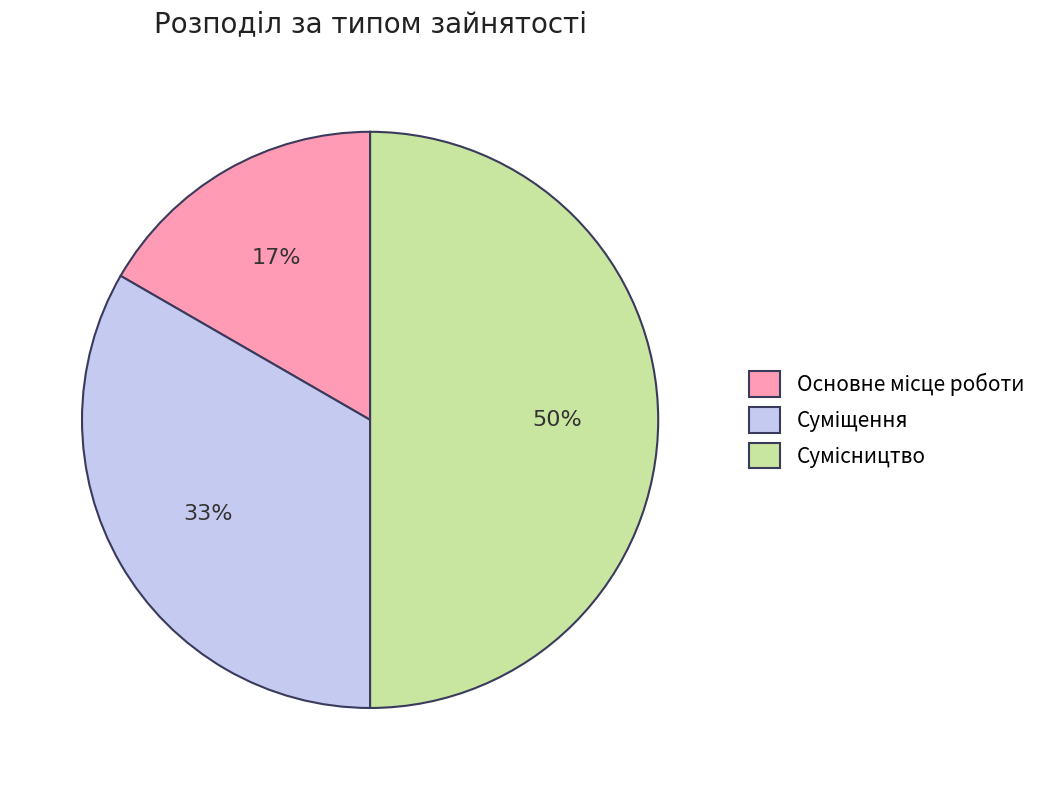

To the nearest percent, what is the difference between the largest and smallest slice percentages?

33%